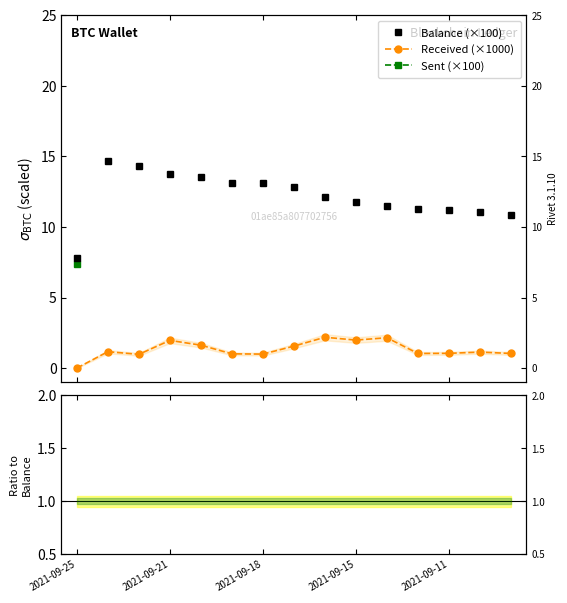

What value does the Balance (×100) series have at 11?

11.3